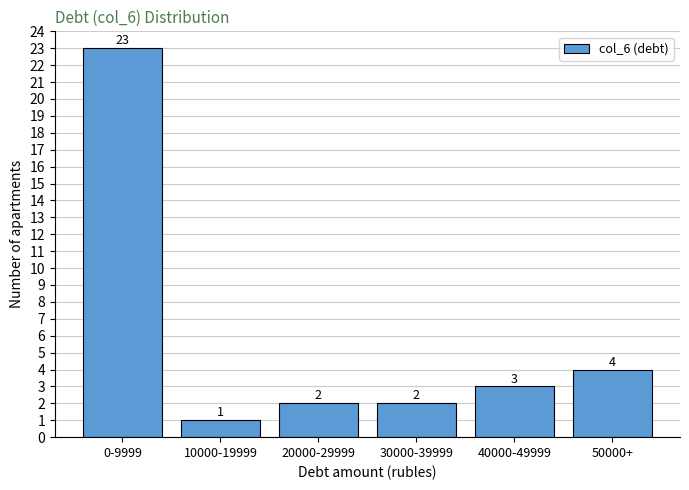

Reading left to right, transcribe all the data shown in this chart.

0-9999=23	10000-19999=1	20000-29999=2	30000-39999=2	40000-49999=3	50000+=4